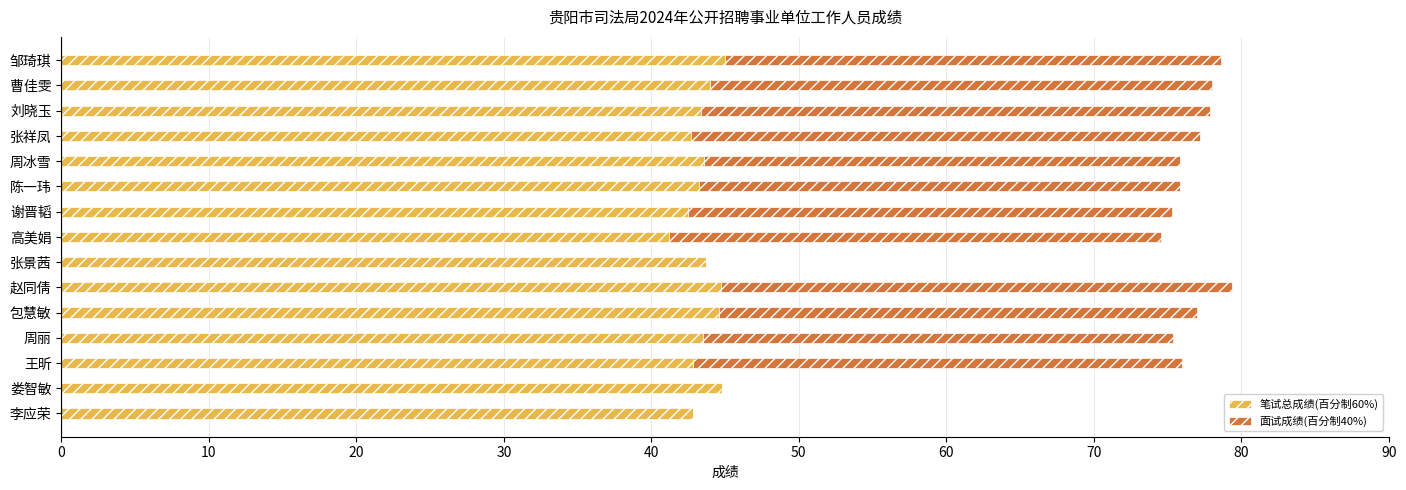

What are all the series names shown in the legend?

笔试总成绩(百分制60%), 面试成绩(百分制40%)